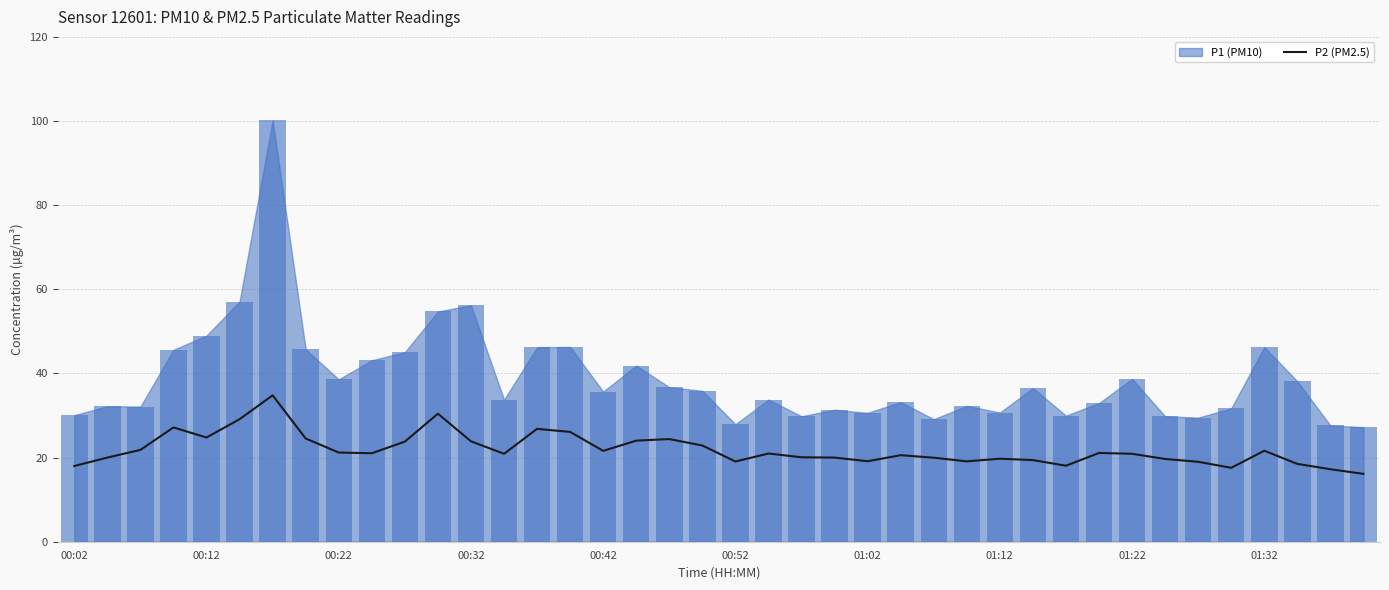

What is the change in value from 00:52 to 18?

-4.7